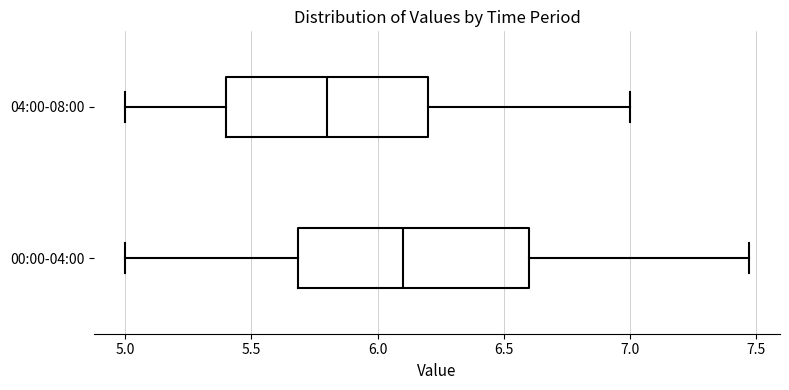

Which box's median line is the furthest to the left?

04:00-08:00